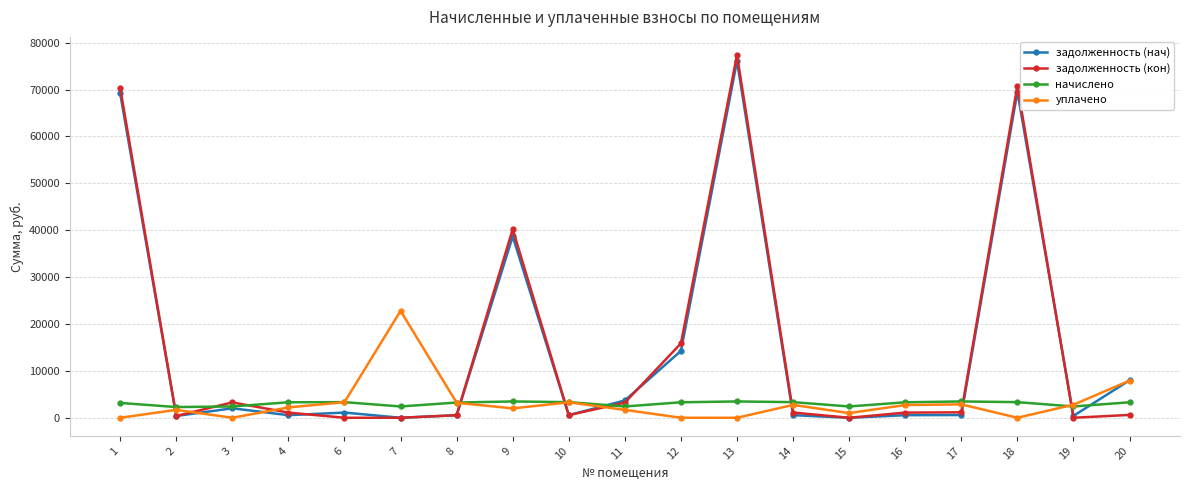

How many data points does each series have?

19